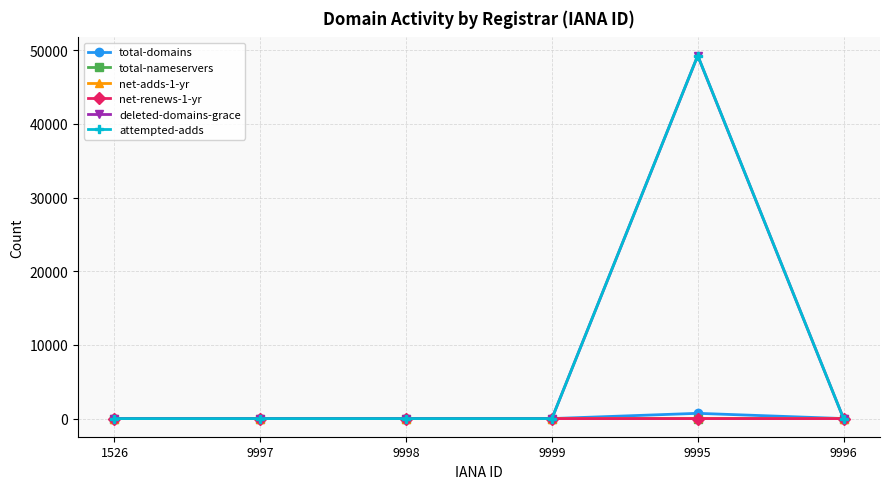

True or false: deleted-domains-grace has more than 2 points higher than both neighbors.

False